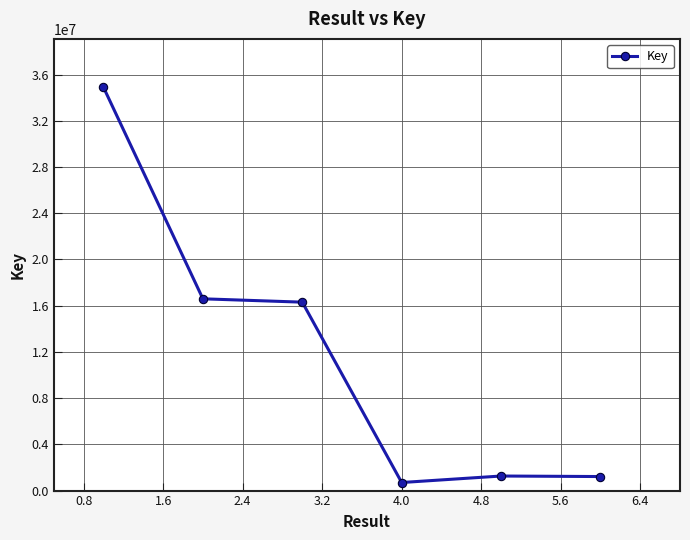

What is the value of the 5th point from the left?

1260053